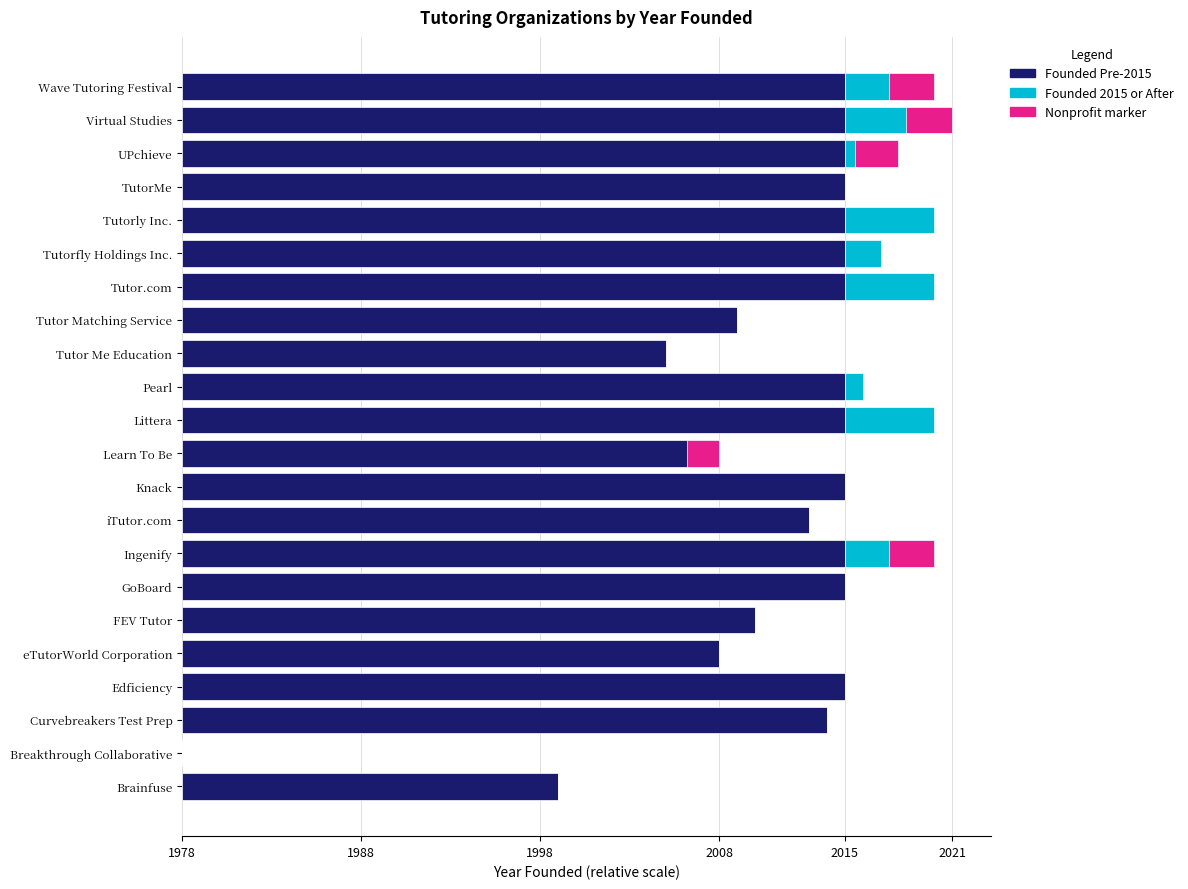

The value of Founded 2015 or After at Wave Tutoring Festival is 5. True or false?

True